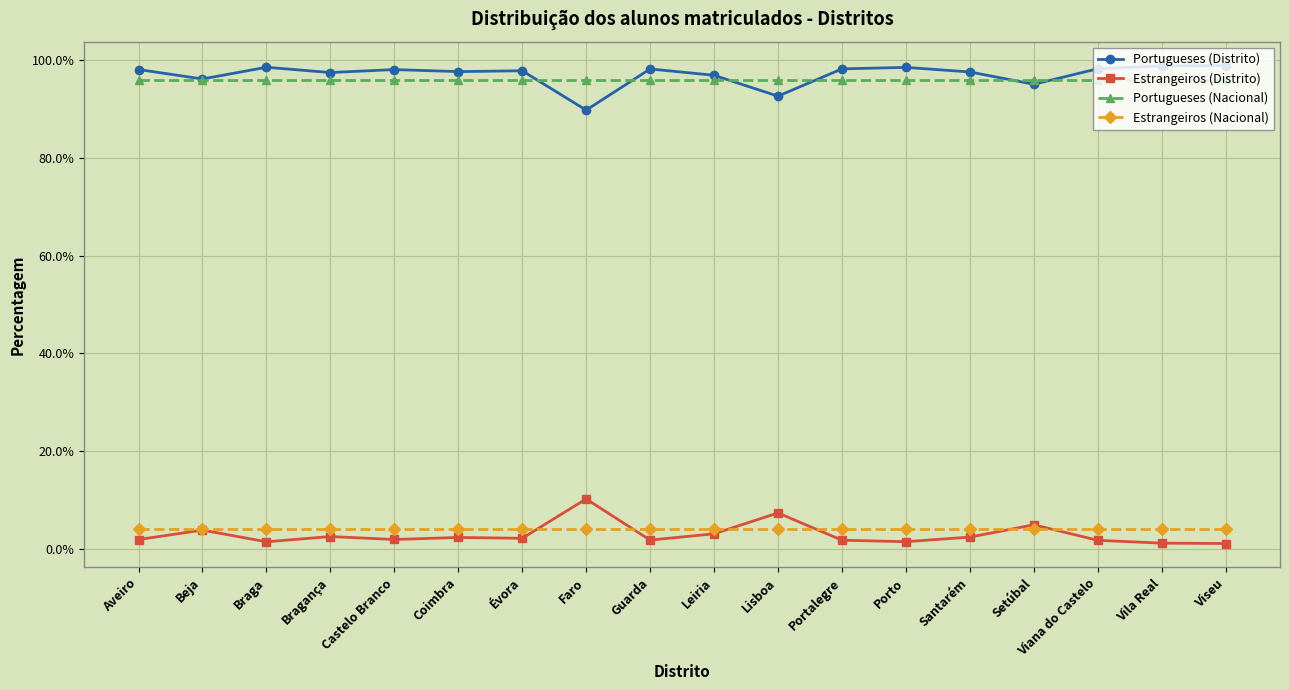

Rank the categories by Estrangeiros (Nacional) value from highest to lowest.

Aveiro, Beja, Braga, Bragança, Castelo Branco, Coimbra, Évora, Faro, Guarda, Leiria, Lisboa, Portalegre, Porto, Santarém, Setúbal, Viana do Castelo, Vila Real, Viseu